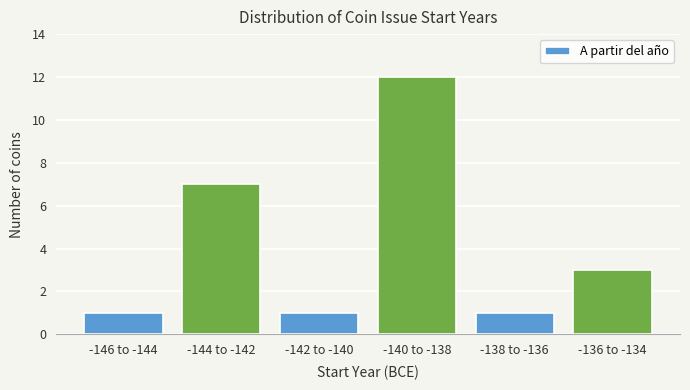

Reading right to left, transcribe all the data shown in this chart.

3	1	12	1	7	1